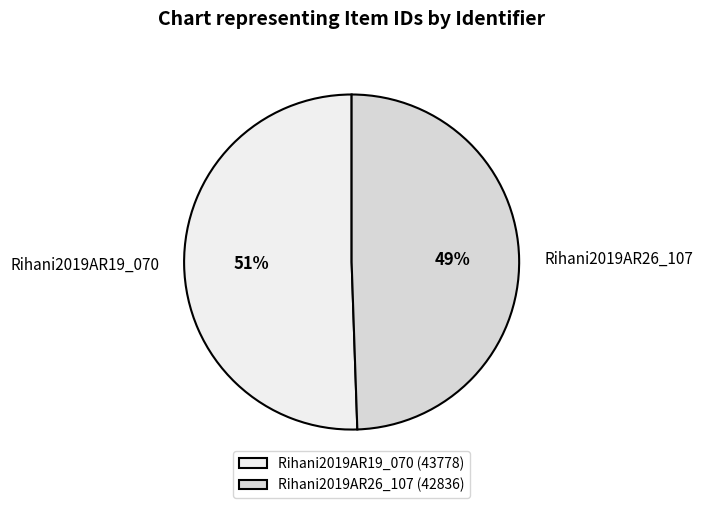

Count the number of slices in the pie.

2